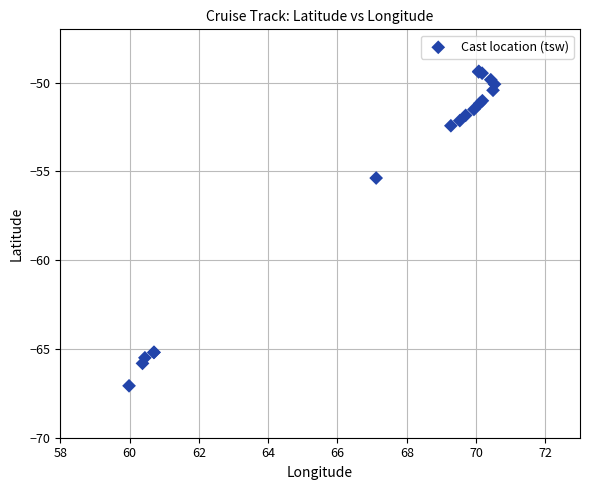

What Y value in the scatter plot is closest to -58?

-55.4